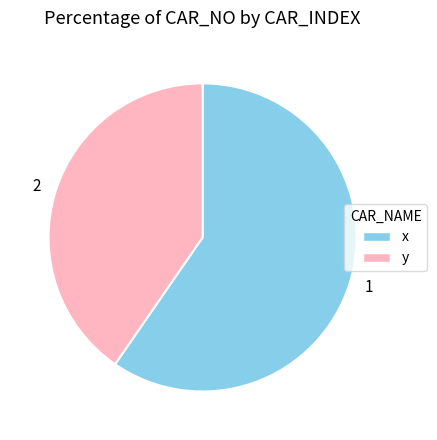

Which slice is the largest?

x